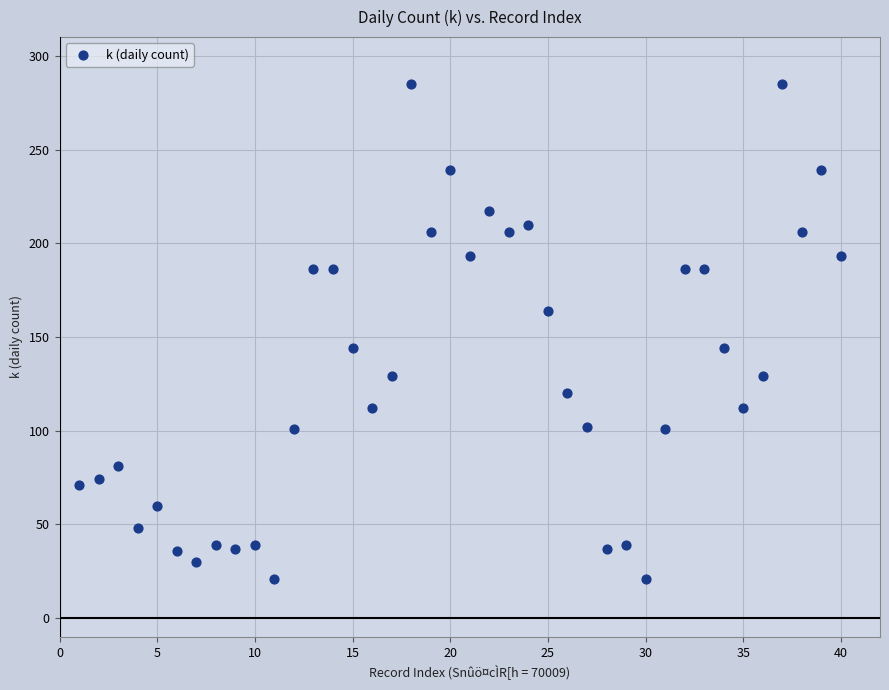

What is the range of X values (max minus min)?

39